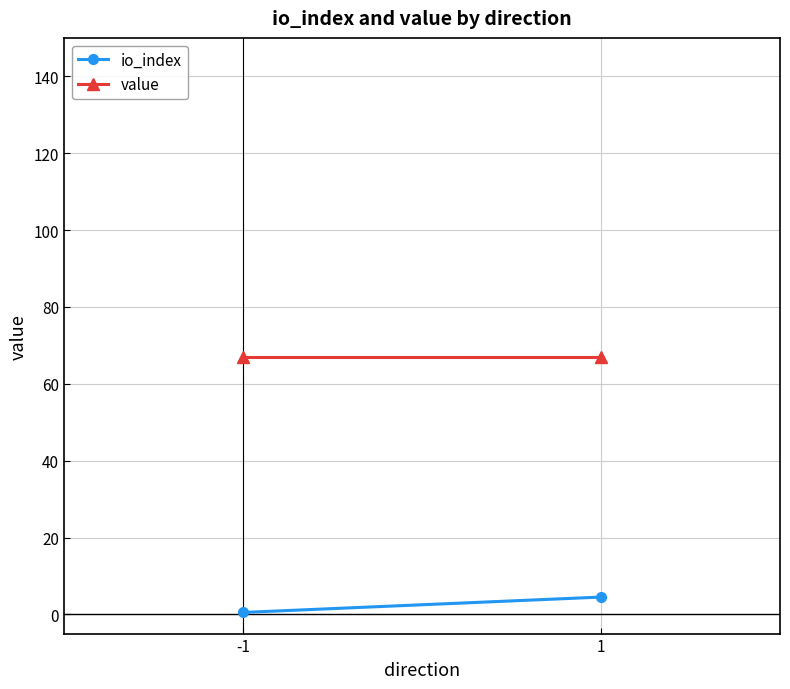

Rank the series by their average value, from lowest to highest.

io_index, value